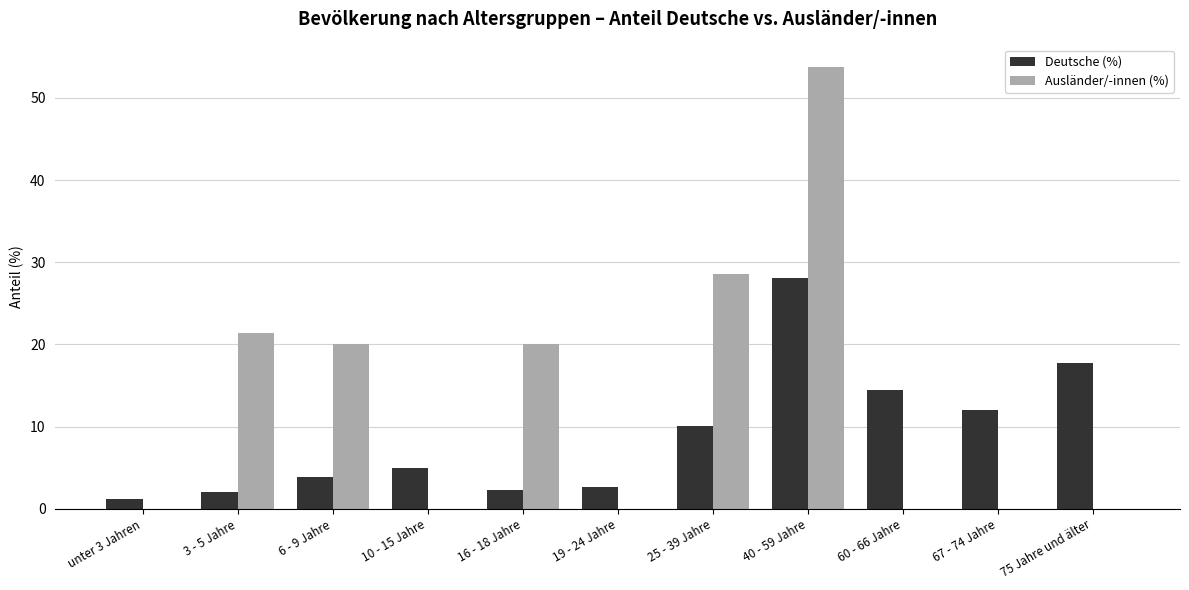

True or false: Ausländer/-innen (%) has a value of 0.0 at unter 3 Jahren.

True